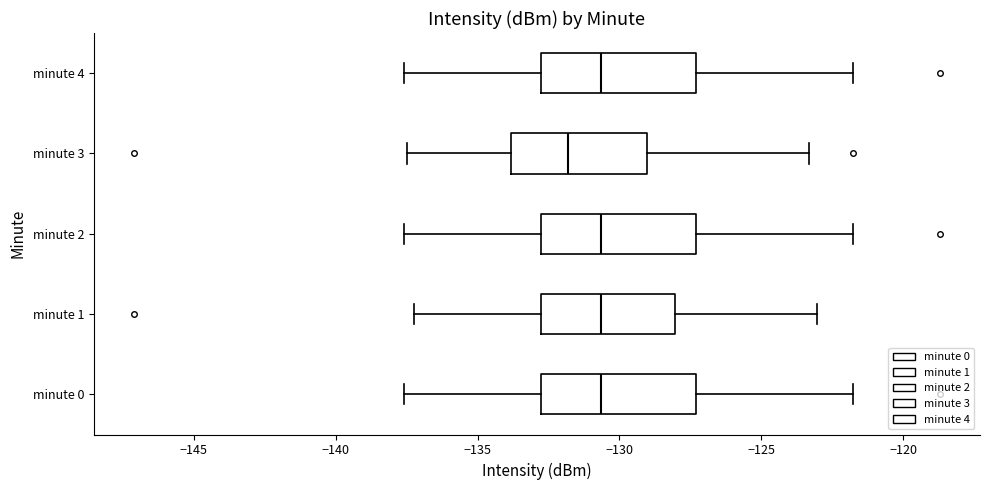

Reading bottom to top, read every box against the x-axis: the position of its median line, the range the box covers, and the ends of its whiskers. The values are not printed on the chart, so give them approximately, as read against the axis.

minute 0: median -130.5, box -133.0 to -127.5, whiskers -137.5 to -122.0
minute 1: median -130.5, box -133.0 to -128.0, whiskers -137.5 to -123.0
minute 2: median -130.5, box -133.0 to -127.5, whiskers -137.5 to -122.0
minute 3: median -132.0, box -134.0 to -129.0, whiskers -137.5 to -123.5
minute 4: median -130.5, box -133.0 to -127.5, whiskers -137.5 to -122.0